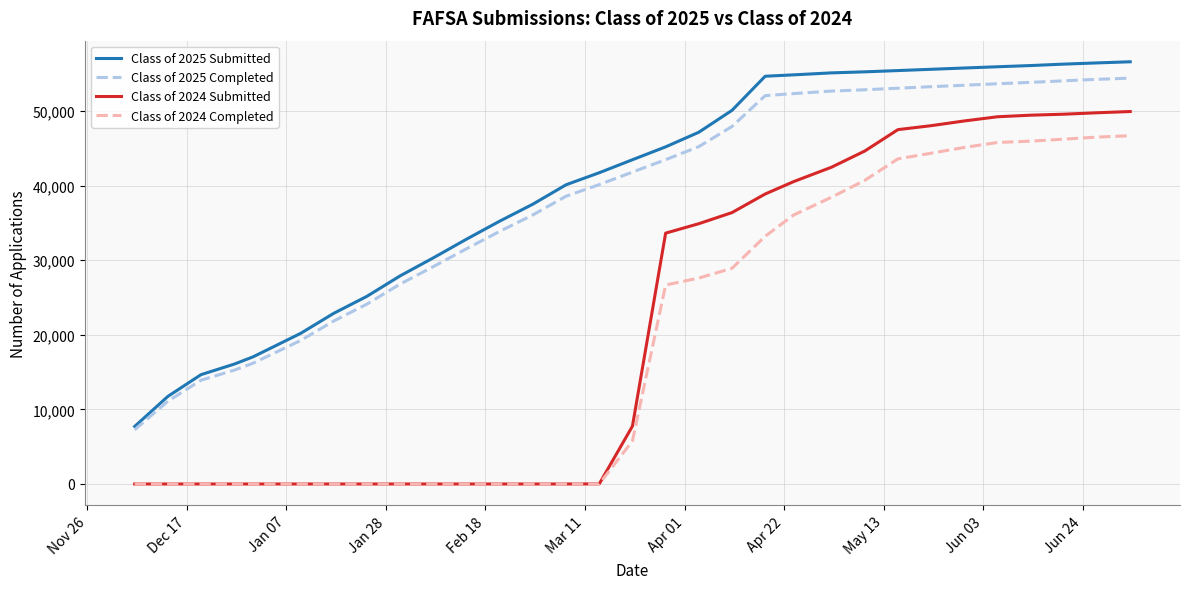

What is the maximum value shown in the chart?

56592